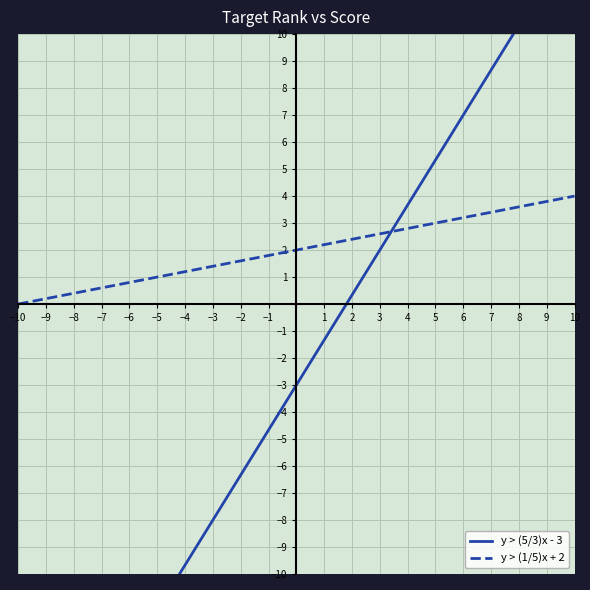

True or false: y > (1/5)x + 2 and y > (5/3)x - 3 intersect in this chart.

True